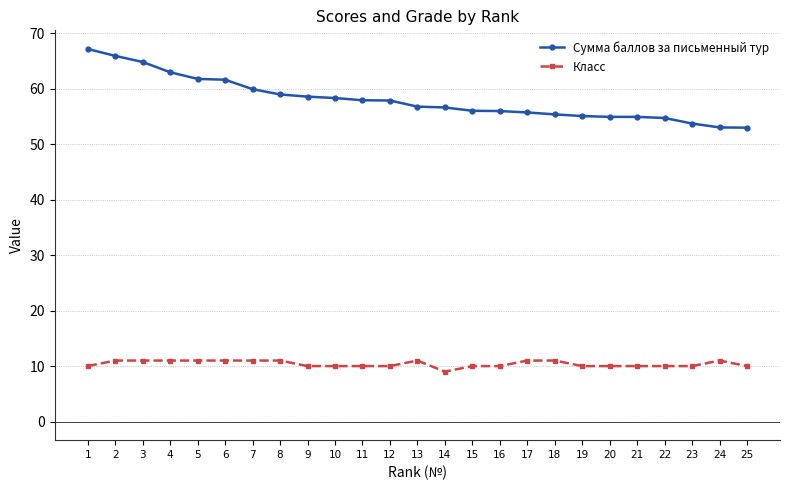

What is the difference between the Сумма баллов за письменный тур values at 22 and 11?

3.2